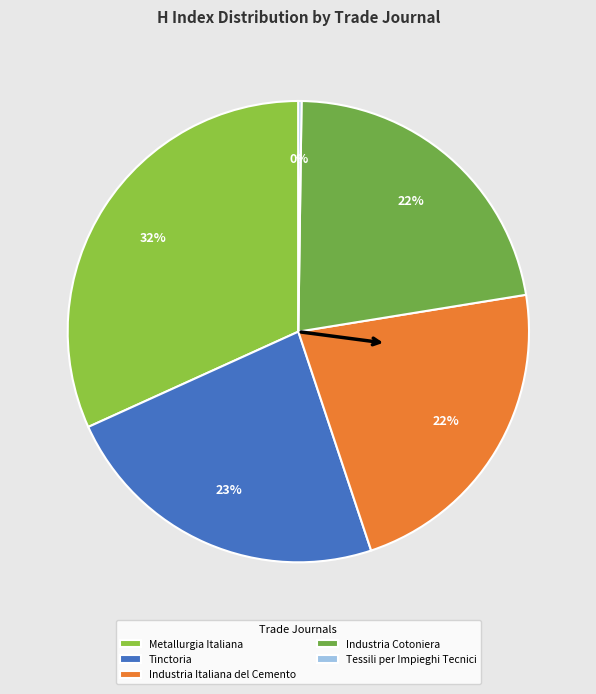

Rank the categories by value from highest to lowest.

Metallurgia Italiana, Tinctoria, Industria Italiana del Cemento, Industria Cotoniera, Tessili per Impieghi Tecnici